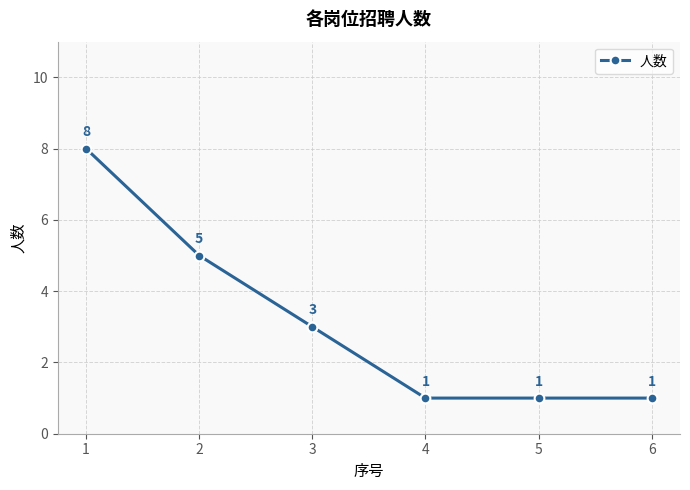

Is this an area chart (filled region under the line)?

No